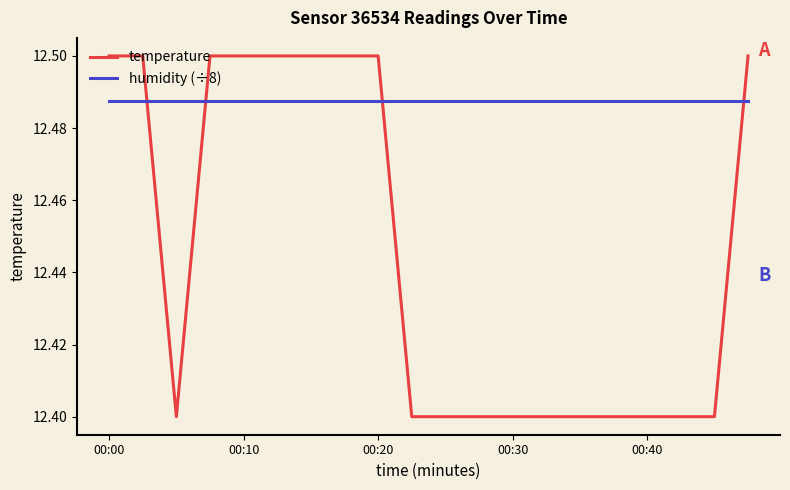

True or false: humidity (÷8) and temperature cross at least once.

True